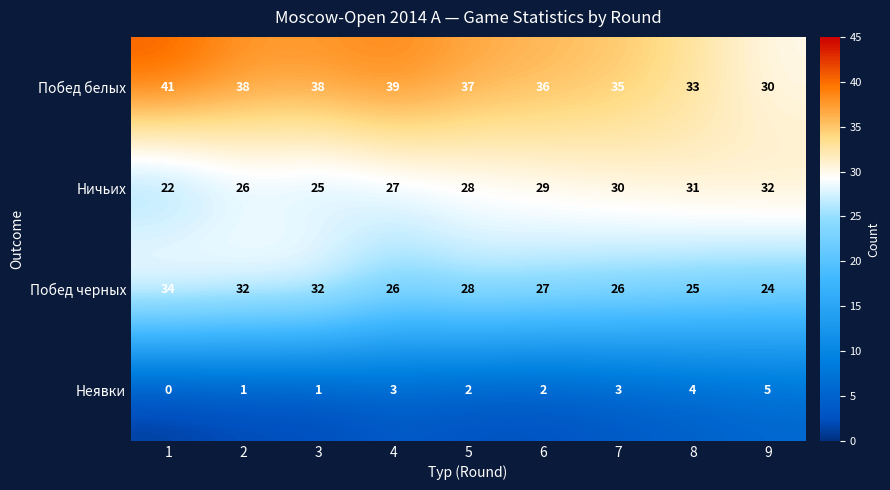

How many data points in Побед белых are less than 37?

4